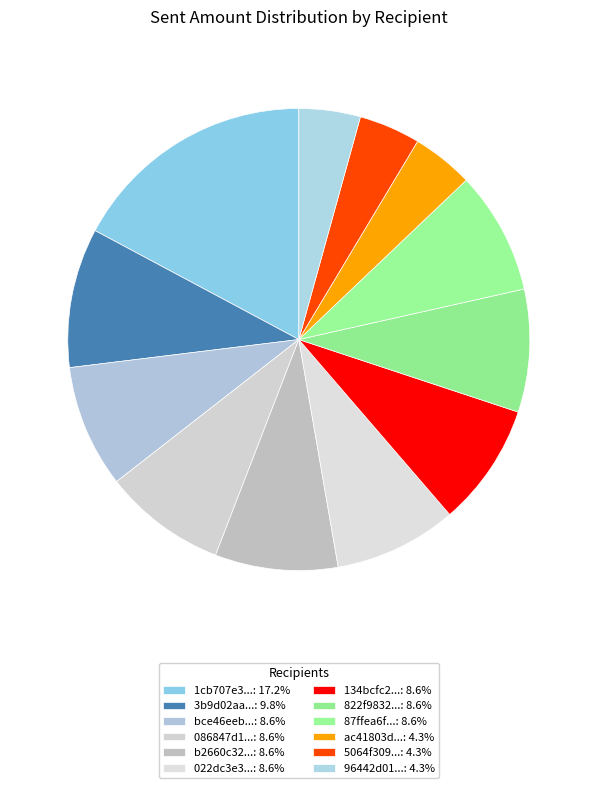

Rank the categories by value from highest to lowest.

1cb707e38cd480cd, 3b9d02aa701c851e, bce46eeb18e395ad, 086847d1173c7b4f, b2660c32f83a8019, 022dc3e3899968f8, 134bcfc261a6a62e, 822f9832e55bdc76, 87ffea6f7ad73d50, ac41803dac3f59fa, 5064f309ca1ba7f0, 96442d01813e6eaf